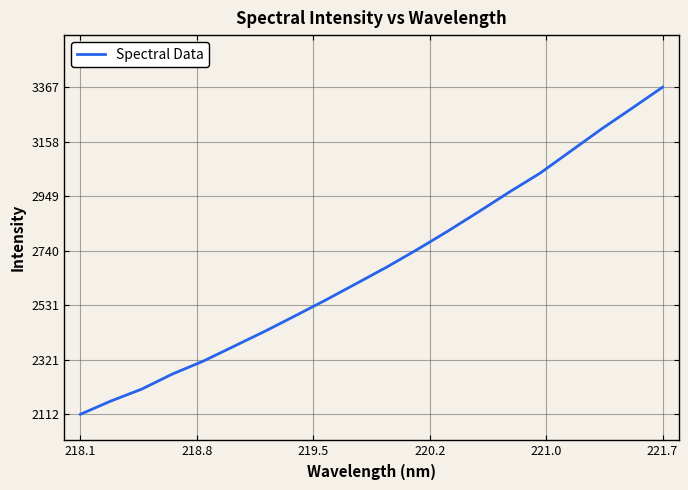

What is the difference between the maximum and minimum values?

1255.1